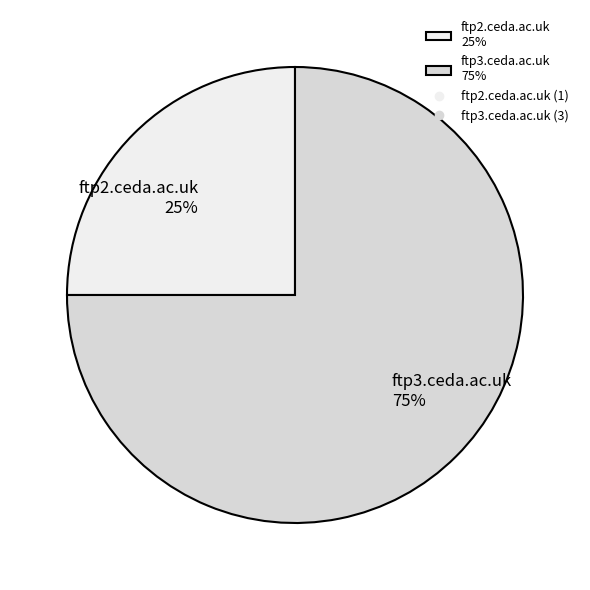

To the nearest percent, what percentage of the pie is ftp2.ceda.ac.uk?

25%